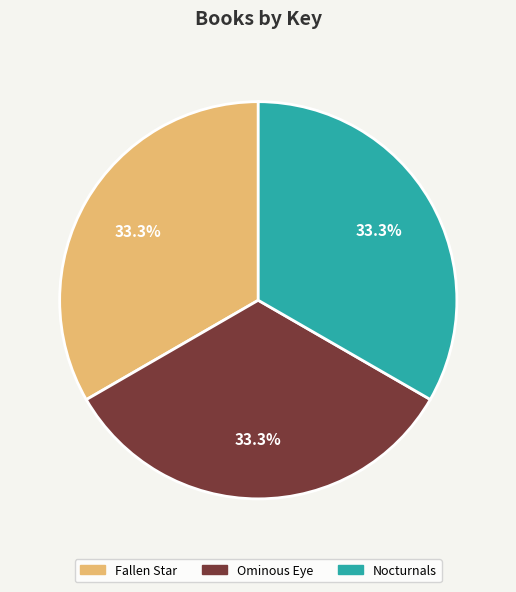

Approximately how many times larger is the value at Ominous Eye compared to Nocturnals?

1.0